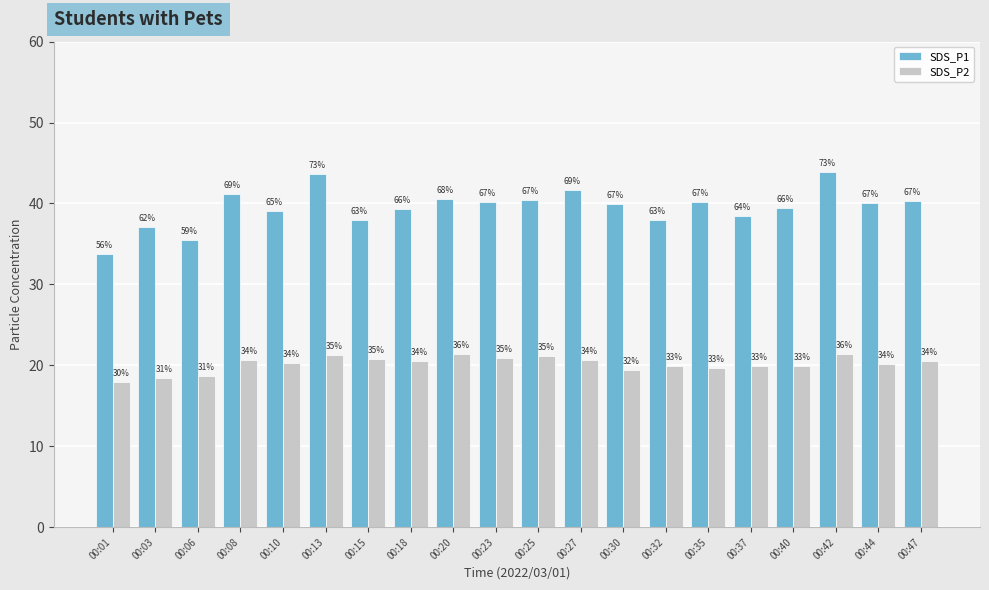

Between 00:10 and 00:03, which is larger?

00:10